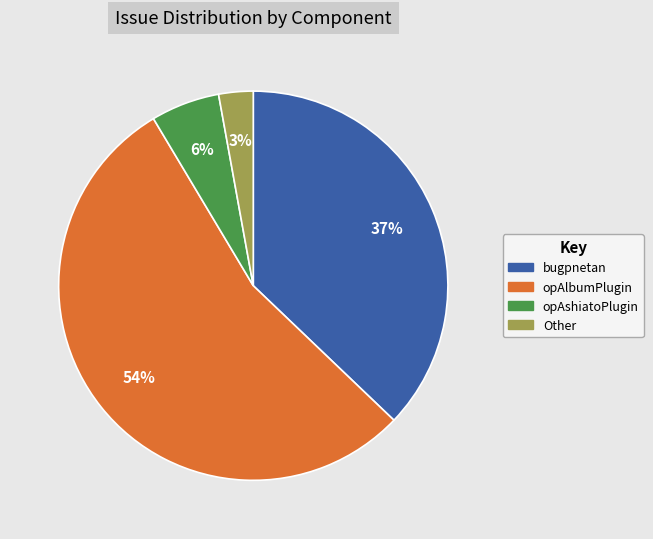

How many slices are in this pie chart?

4